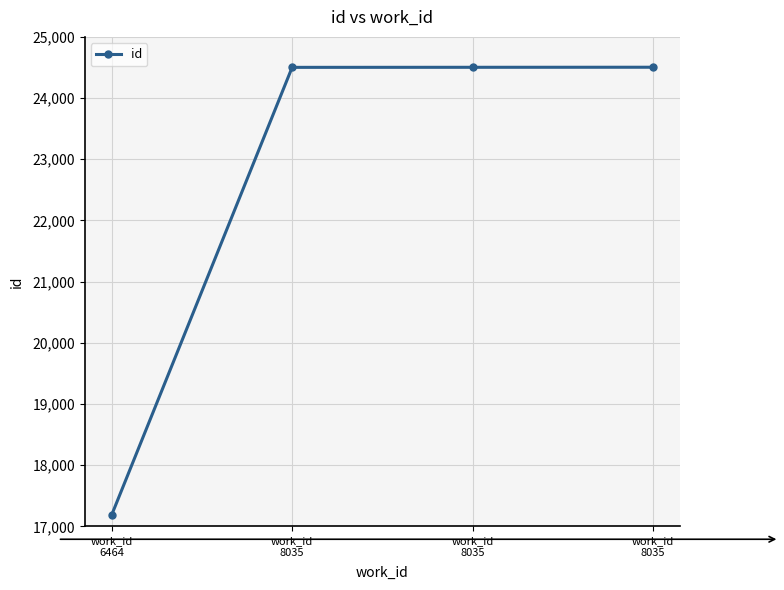

Rank the categories by value from highest to lowest.

work_id
8035, work_id
8035, work_id
8035, work_id
6464